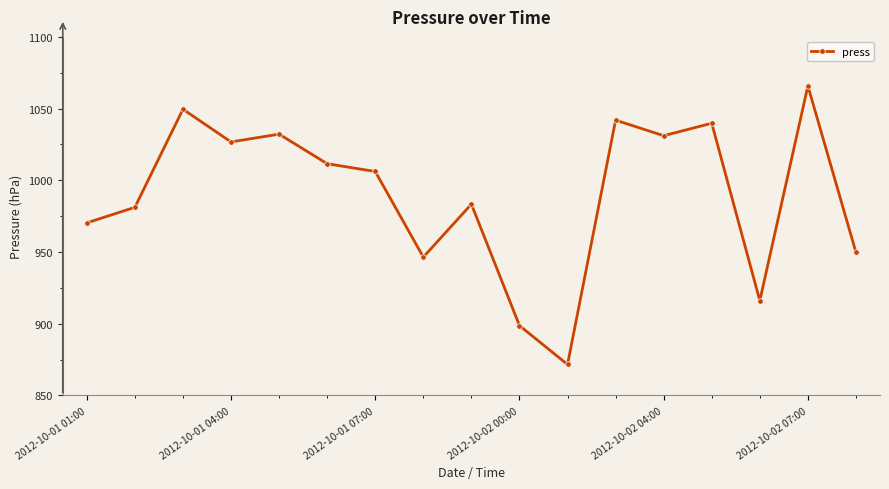

What is the minimum value shown in the chart?

871.6